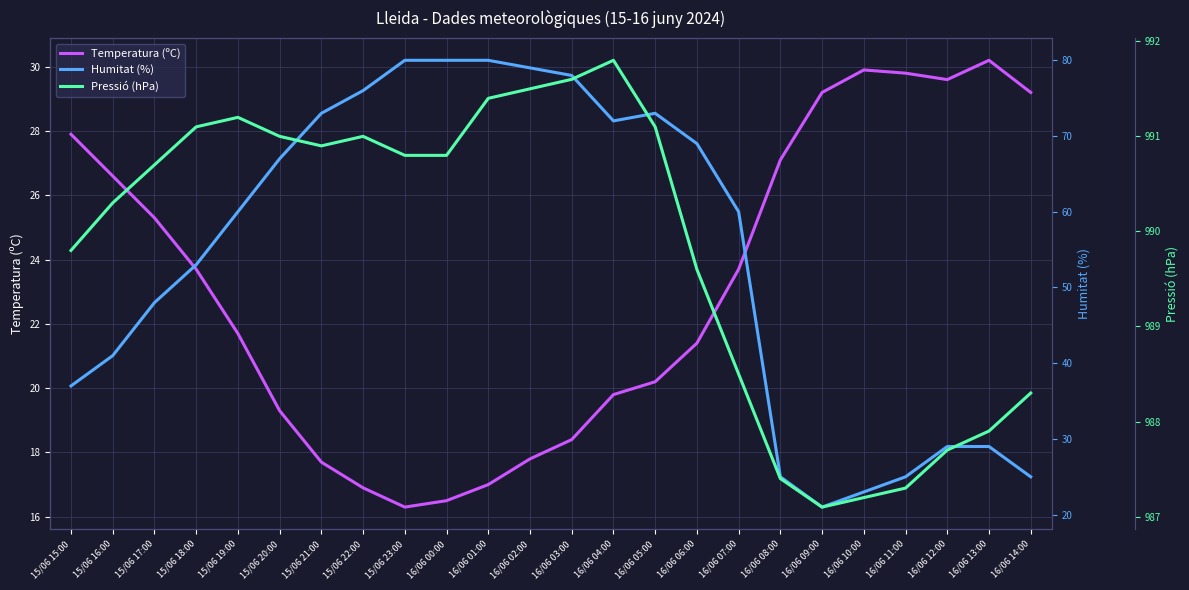

Rank the series by their maximum value, from highest to lowest.

Pressió (hPa), Humitat (%), Temperatura (ºC)